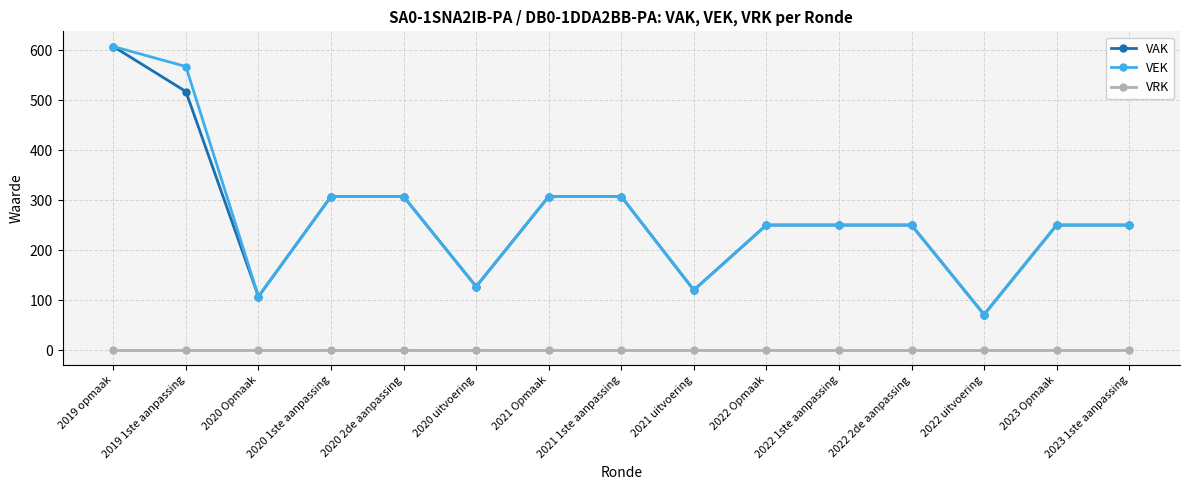

Reading left to right, extract all data points from this chart.

VAK: 2019 opmaak=607	2019 1ste aanpassing=517	2020 Opmaak=107	2020 1ste aanpassing=307	2020 2de aanpassing=307	2020 uitvoering=127	2021 Opmaak=307	2021 1ste aanpassing=307	2021 uitvoering=120	2022 Opmaak=250	2022 1ste aanpassing=250	2022 2de aanpassing=250	2022 uitvoering=71	2023 Opmaak=250	2023 1ste aanpassing=250
VEK: 2019 opmaak=607	2019 1ste aanpassing=567	2020 Opmaak=107	2020 1ste aanpassing=307	2020 2de aanpassing=307	2020 uitvoering=127	2021 Opmaak=307	2021 1ste aanpassing=307	2021 uitvoering=120	2022 Opmaak=250	2022 1ste aanpassing=250	2022 2de aanpassing=250	2022 uitvoering=71	2023 Opmaak=250	2023 1ste aanpassing=250
VRK: 2019 opmaak=0	2019 1ste aanpassing=0	2020 Opmaak=0	2020 1ste aanpassing=0	2020 2de aanpassing=0	2020 uitvoering=0	2021 Opmaak=0	2021 1ste aanpassing=0	2021 uitvoering=0	2022 Opmaak=0	2022 1ste aanpassing=0	2022 2de aanpassing=0	2022 uitvoering=0	2023 Opmaak=0	2023 1ste aanpassing=0